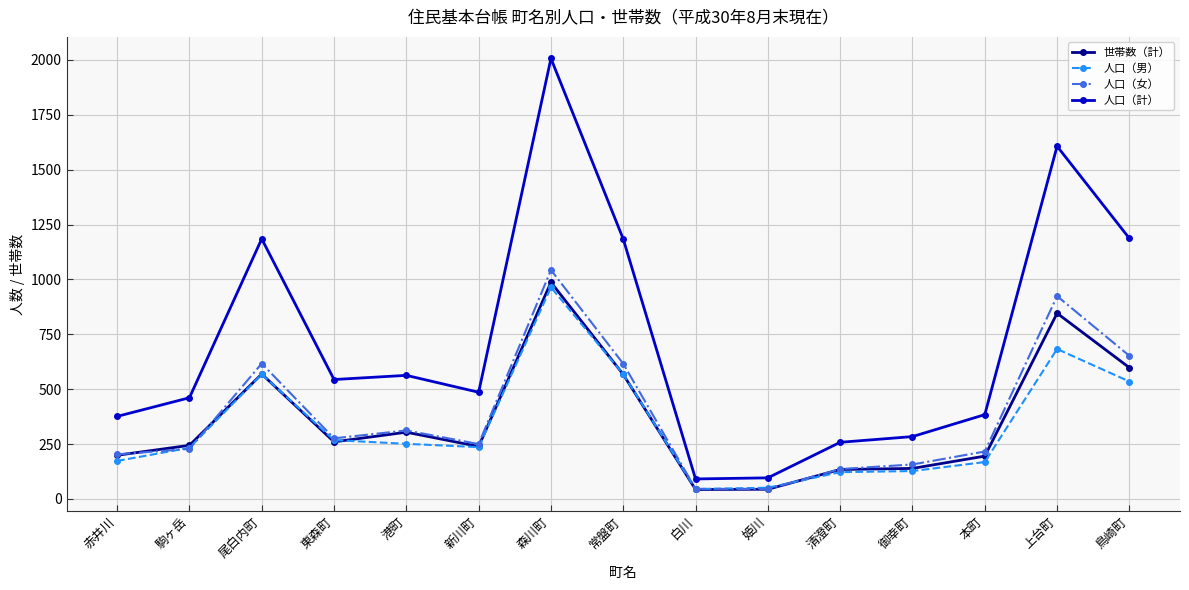

Read the 人口（女） value at 鳥崎町, to the nearest 50.

650